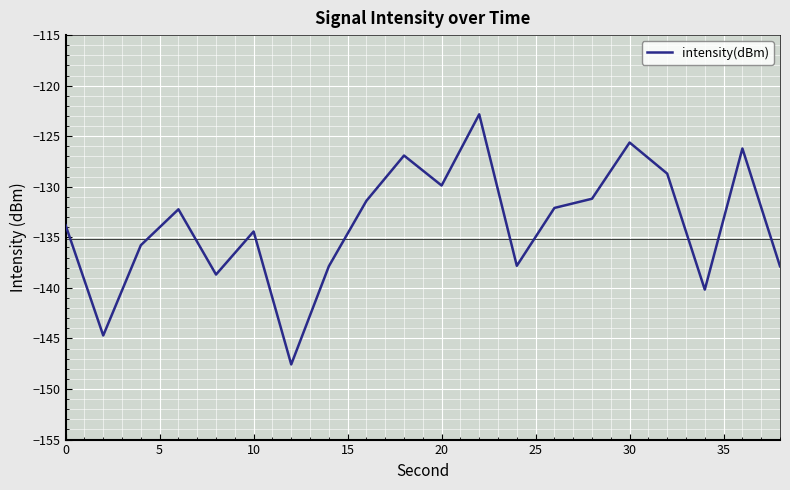

How many interior local peaks (higher than both neighbors) does the data have?

6